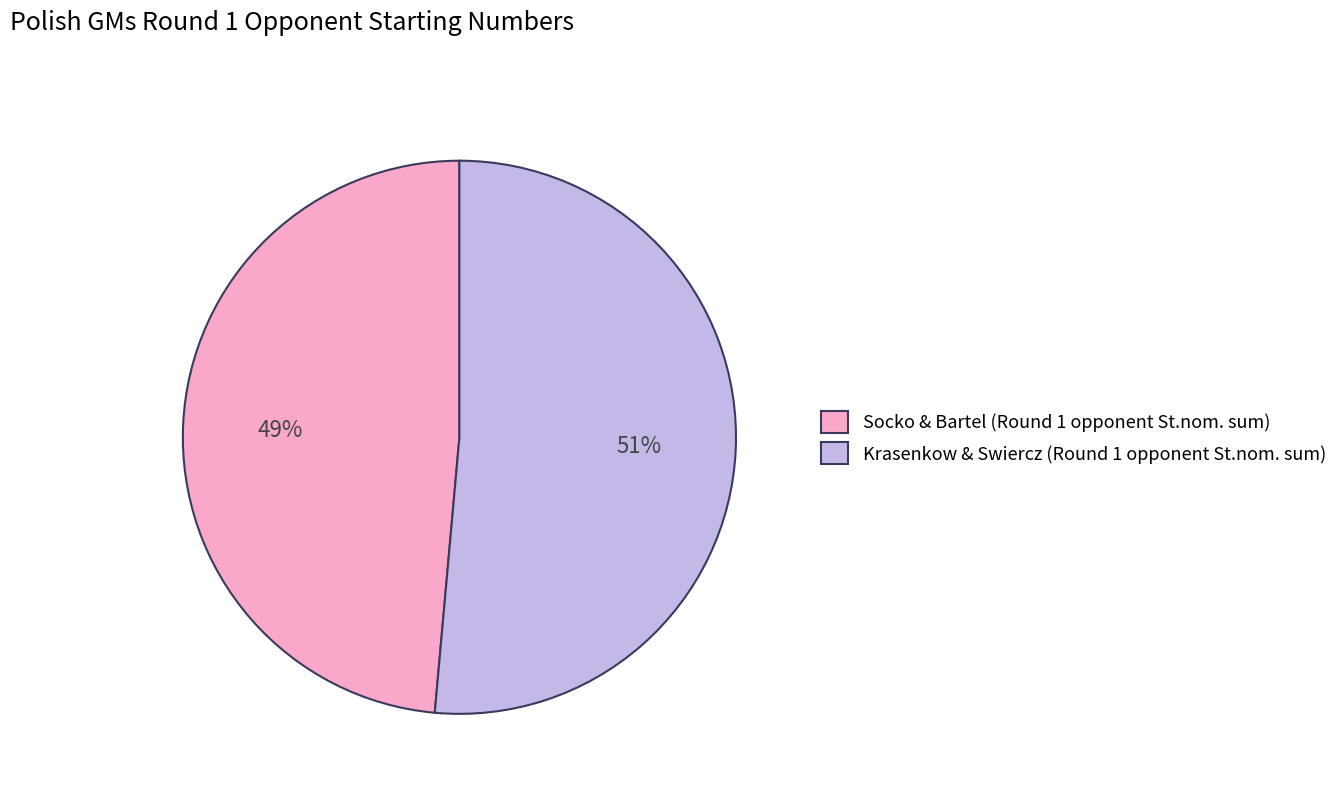

What is the largest slice in the pie chart?

Krasenkow & Swiercz (Round 1 opponent St.nom. sum)